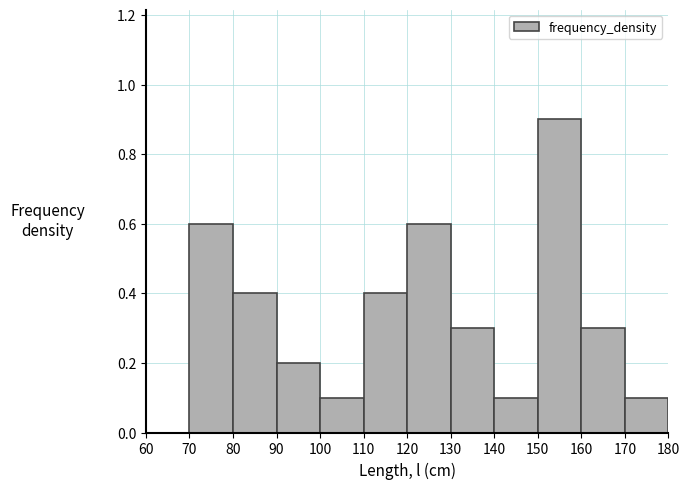

Over which range of the x-axis is the bar tallest?

150 to 160